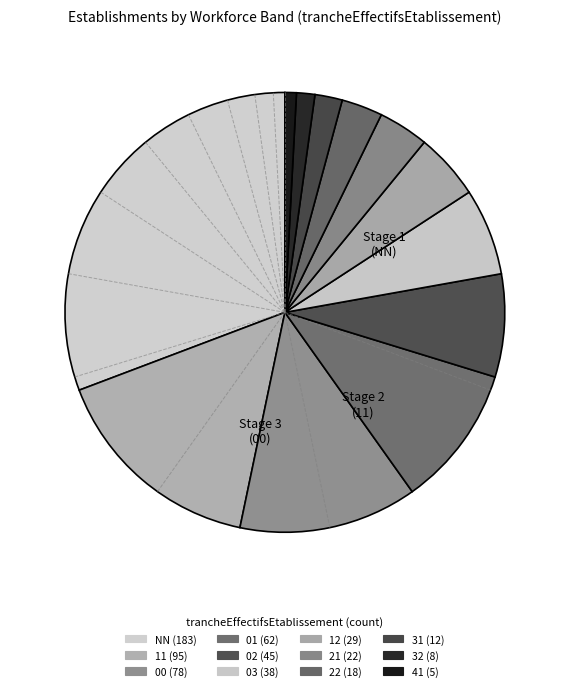

Count the number of slices in the pie.

12